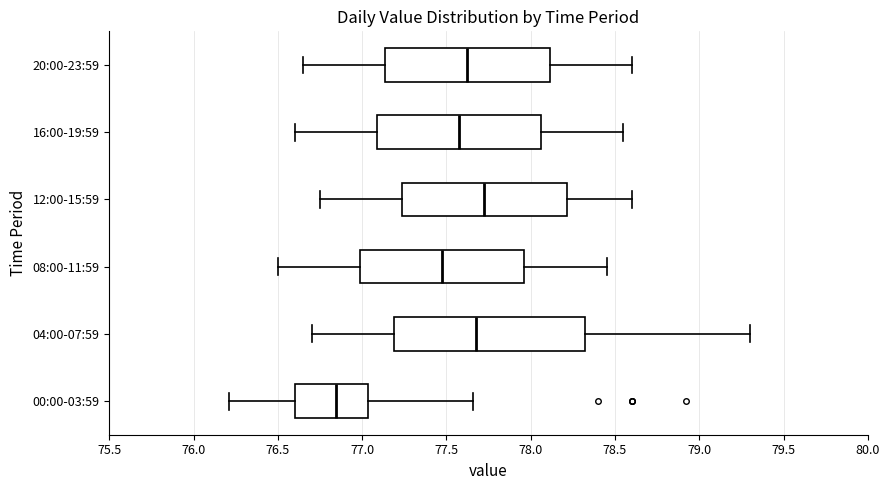

Reading bottom to top, transcribe this box plot: for each box, give where its median line is, the range the box spans, and where its two whiskers end, as read against the x-axis. The values are not printed on the chart, so give them approximately, as read against the axis.

00:00-03:59: median 76.85, box 76.60 to 77.05, whiskers 76.20 to 77.65
04:00-07:59: median 77.70, box 77.20 to 78.35, whiskers 76.70 to 79.30
08:00-11:59: median 77.50, box 77.00 to 77.95, whiskers 76.50 to 78.45
12:00-15:59: median 77.75, box 77.25 to 78.20, whiskers 76.75 to 78.60
16:00-19:59: median 77.60, box 77.10 to 78.05, whiskers 76.60 to 78.55
20:00-23:59: median 77.65, box 77.15 to 78.10, whiskers 76.65 to 78.60